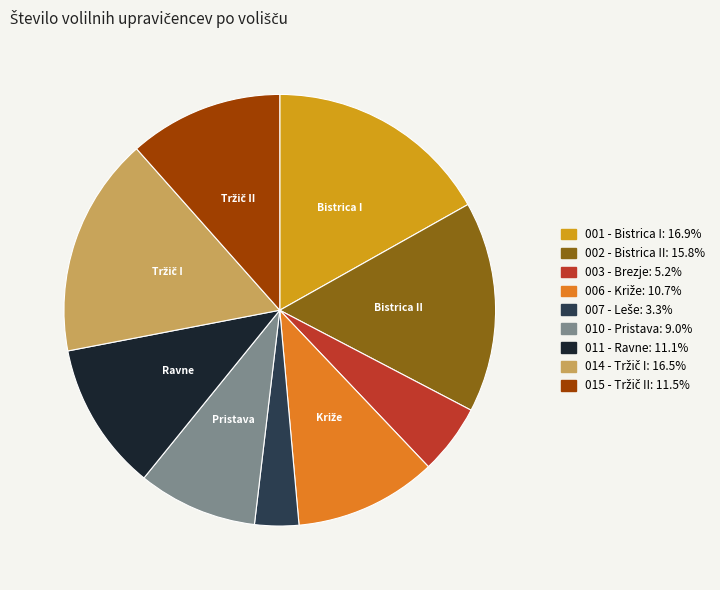

Is there a majority slice in this chart?

No